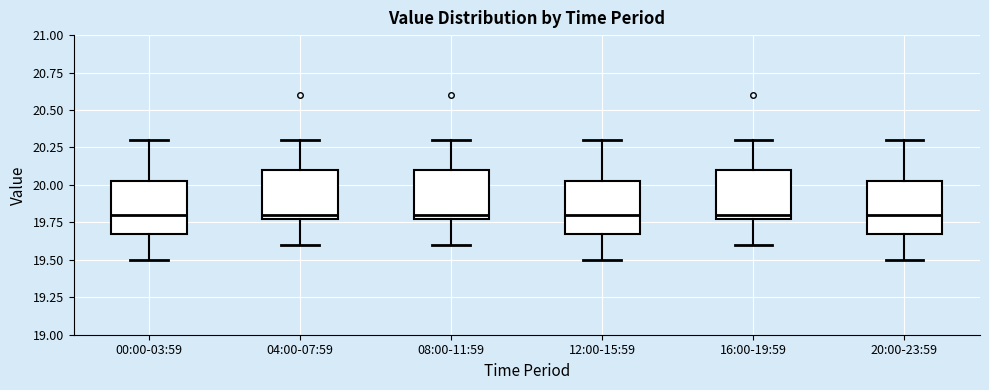

Reading left to right, read every box against the y-axis: the position of its median line, the range the box covers, and the ends of its whiskers. The values are not printed on the chart, so give them approximately, as read against the axis.

00:00-03:59: median 19.80, box 19.70 to 20.05, whiskers 19.50 to 20.30
04:00-07:59: median 19.80 (just above the box's lower edge), box 19.80 to 20.10, whiskers 19.60 to 20.30
08:00-11:59: median 19.80 (just above the box's lower edge), box 19.80 to 20.10, whiskers 19.60 to 20.30
12:00-15:59: median 19.80, box 19.70 to 20.05, whiskers 19.50 to 20.30
16:00-19:59: median 19.80 (just above the box's lower edge), box 19.80 to 20.10, whiskers 19.60 to 20.30
20:00-23:59: median 19.80, box 19.70 to 20.05, whiskers 19.50 to 20.30